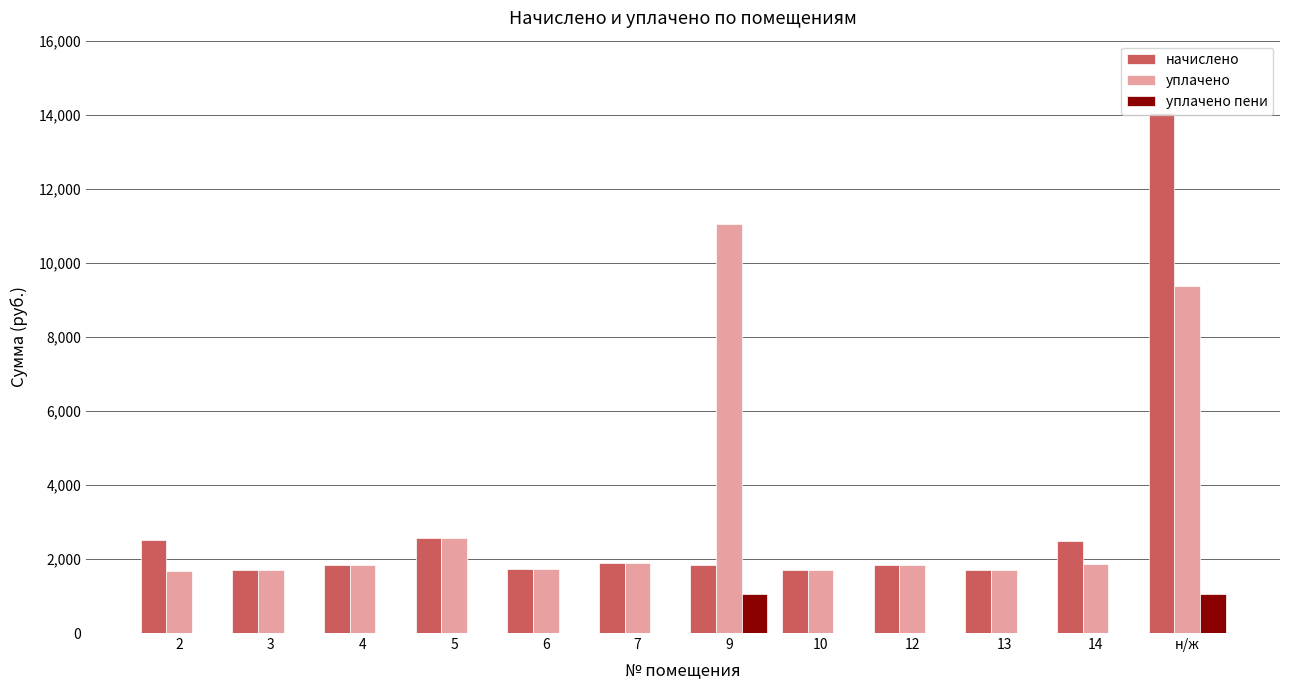

Which series has the largest range (max minus min)?

начислено